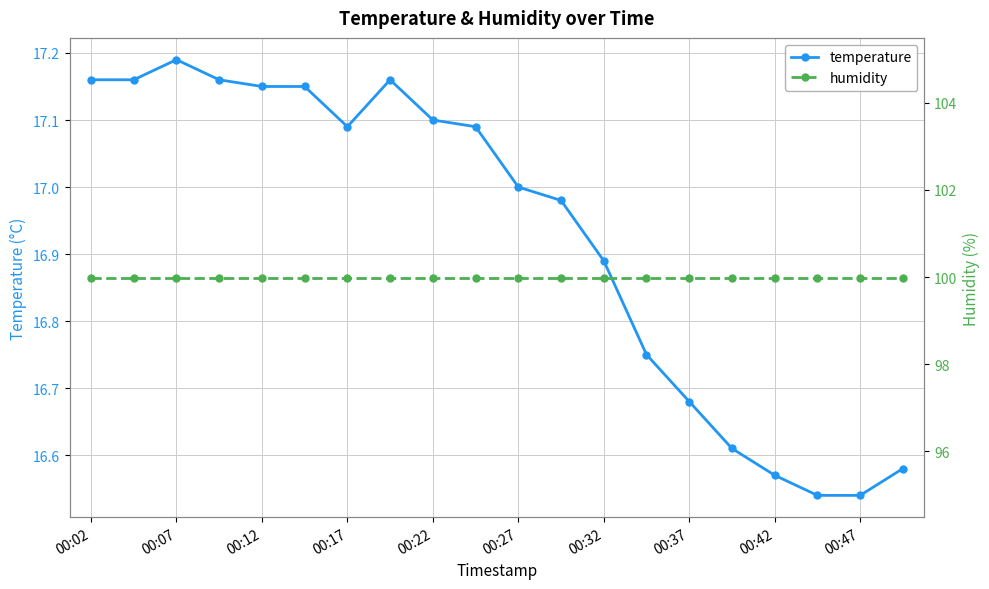

True or false: humidity and temperature cross at least once.

False